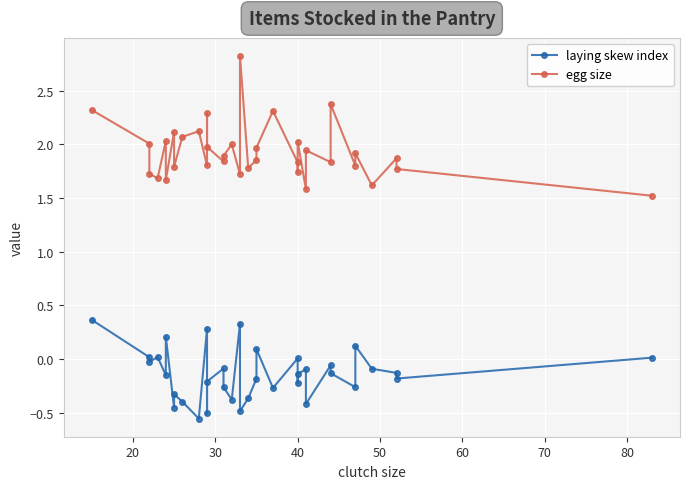

Reading right to left, extract all data points from this chart.

laying skew index: 0.0	-0.2	-0.1	-0.1	0.1	-0.3	-0.1	-0.1	-0.4	-0.1	-0.1	-0.2	0.0	-0.3	0.1	-0.2	-0.4	-0.5	0.3	-0.4	-0.3	-0.1	-0.2	-0.5	0.3	-0.6	-0.4	-0.3	-0.5	0.2	-0.1	0.0	-0.0	0.0	0.4
egg size: 1.5	1.8	1.9	1.6	1.9	1.8	2.4	1.8	1.9	1.6	2.0	1.7	1.8	2.3	2.0	1.9	1.8	2.8	1.7	2.0	1.9	1.8	2.0	2.3	1.8	2.1	2.1	1.8	2.1	1.7	2.0	1.7	1.7	2.0	2.3